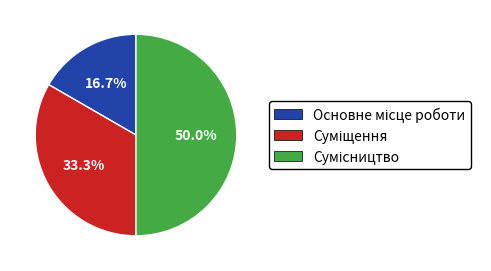

What percentage is the Сумісництво slice, to the nearest percent?

50%